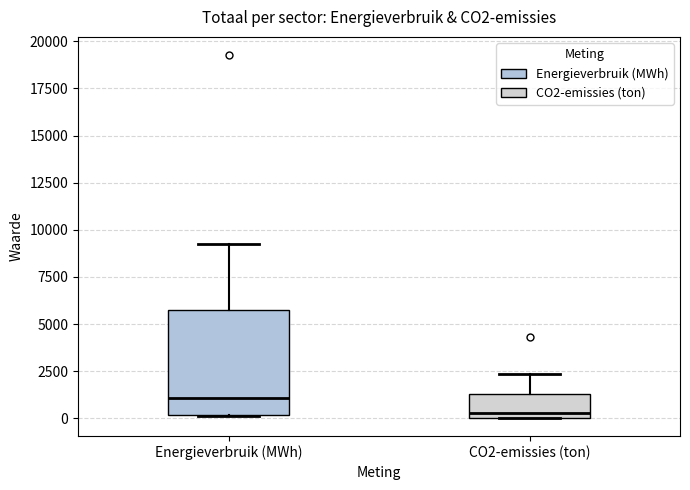

Which box is the tallest, from its lower edge to its upper edge?

Energieverbruik (MWh)